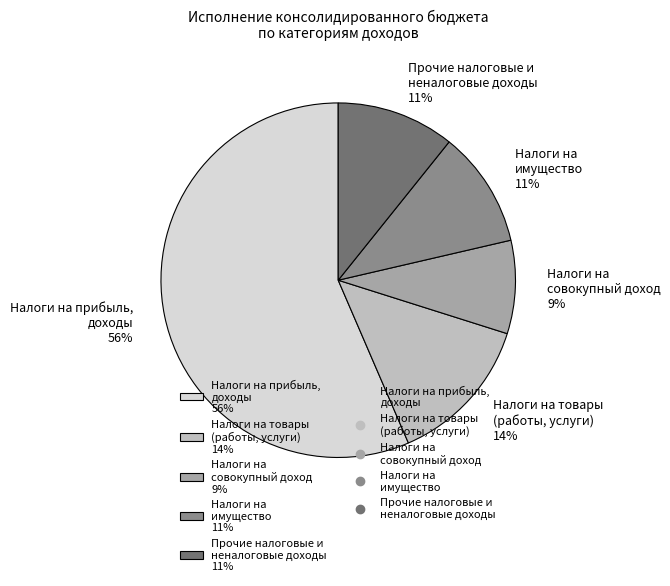

To the nearest percent, what is the difference between the Налоги на имущество 11% and Налоги на товары (работы, услуги) 14% slice percentages?

3%